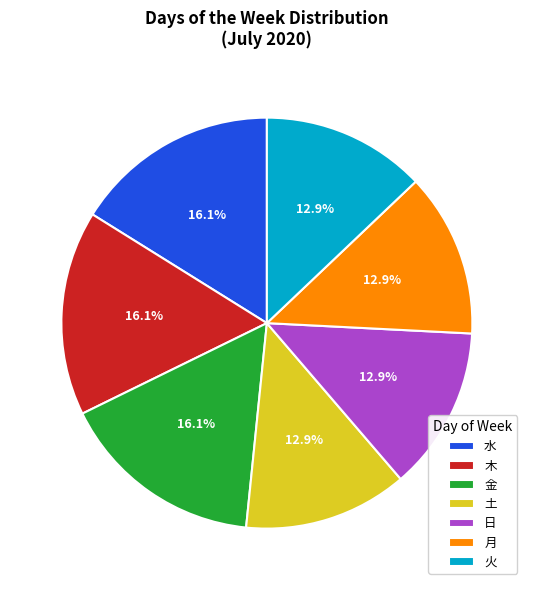

What is the ratio of the value at 月 to the value at 金?

0.8